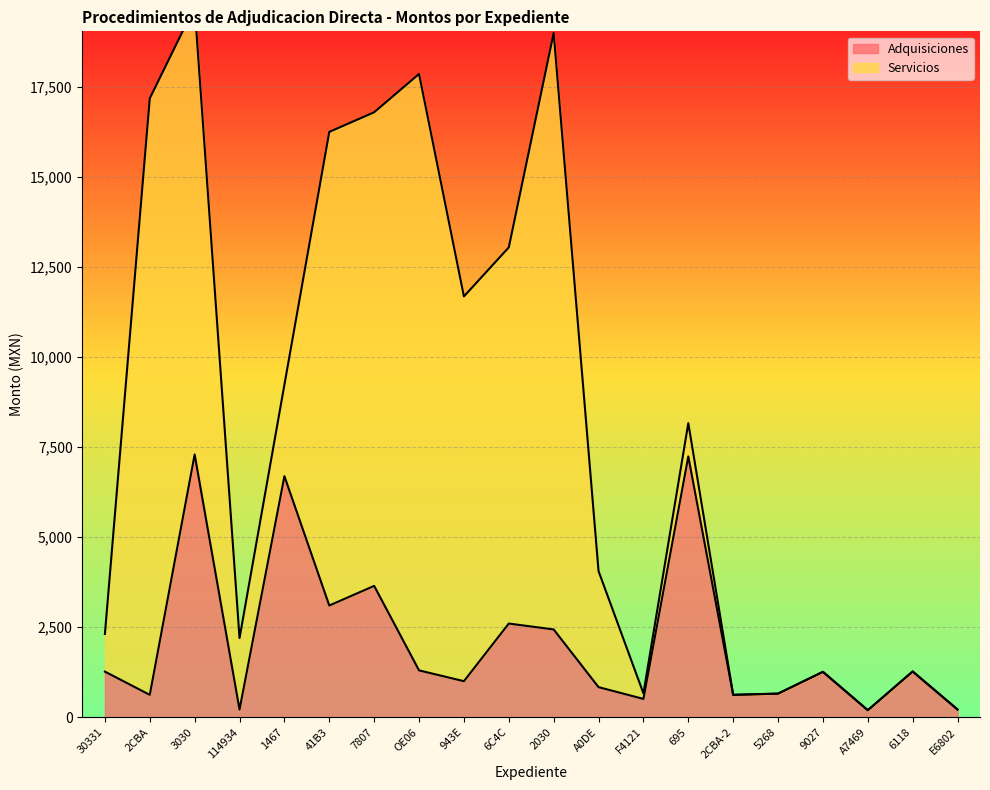

Count the number of categories in the chart.

20